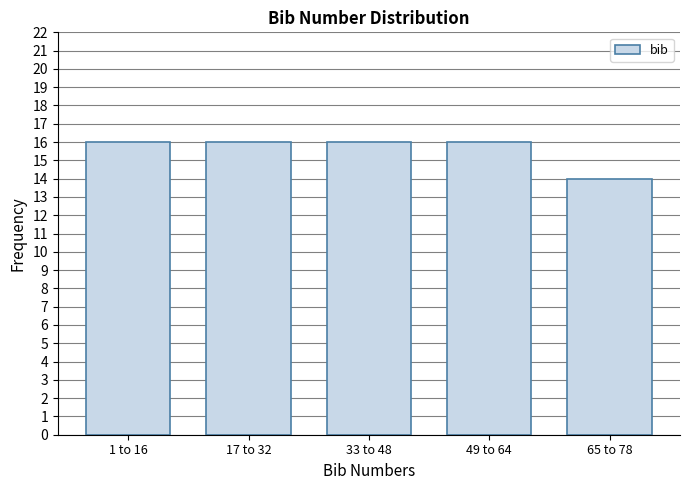

Reading right to left, list all the values displayed in this chart.

14	16	16	16	16